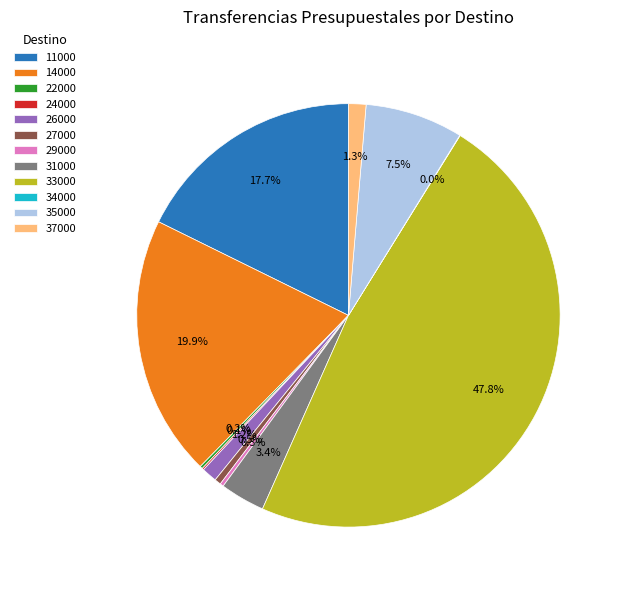

Is the sum of 14000 and 37000 greater than half?

No